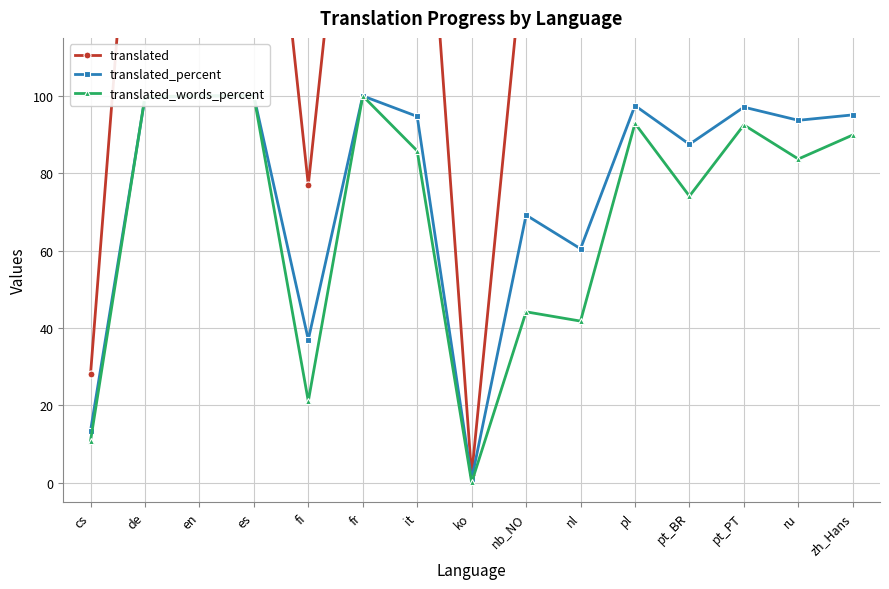

The translated_percent series shows 100.0 at es. True or false?

True